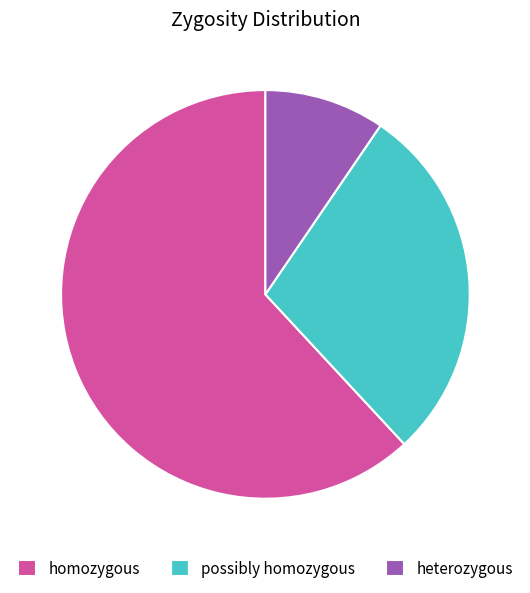

Between homozygous and heterozygous, which is larger?

homozygous